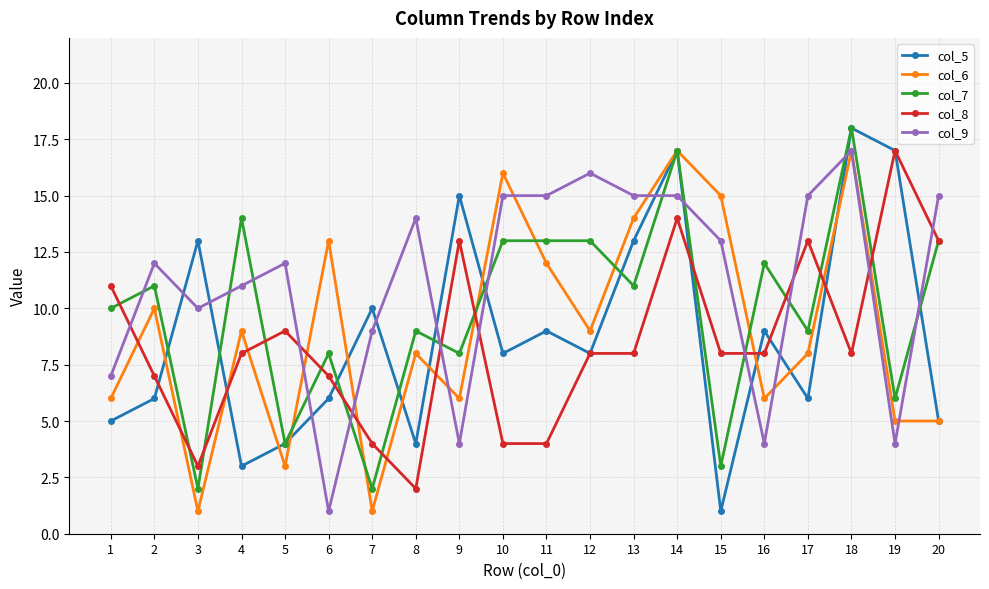

After their last crossing, which series has the higher values: col_6 or col_8?

col_8